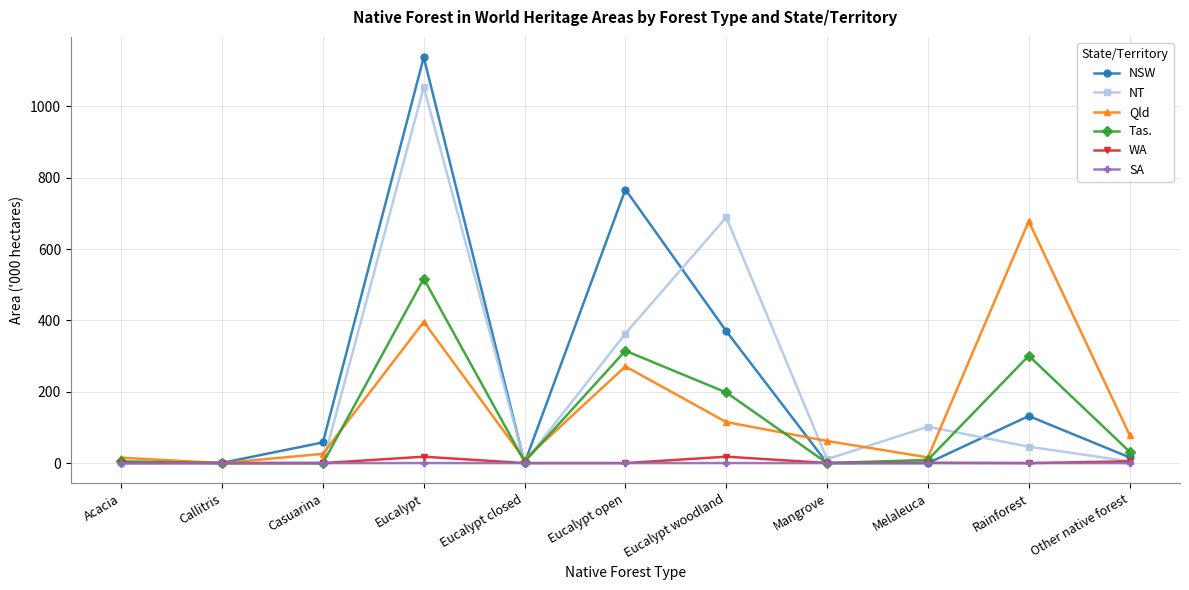

At which category is the sum across all series the highest?

Eucalypt